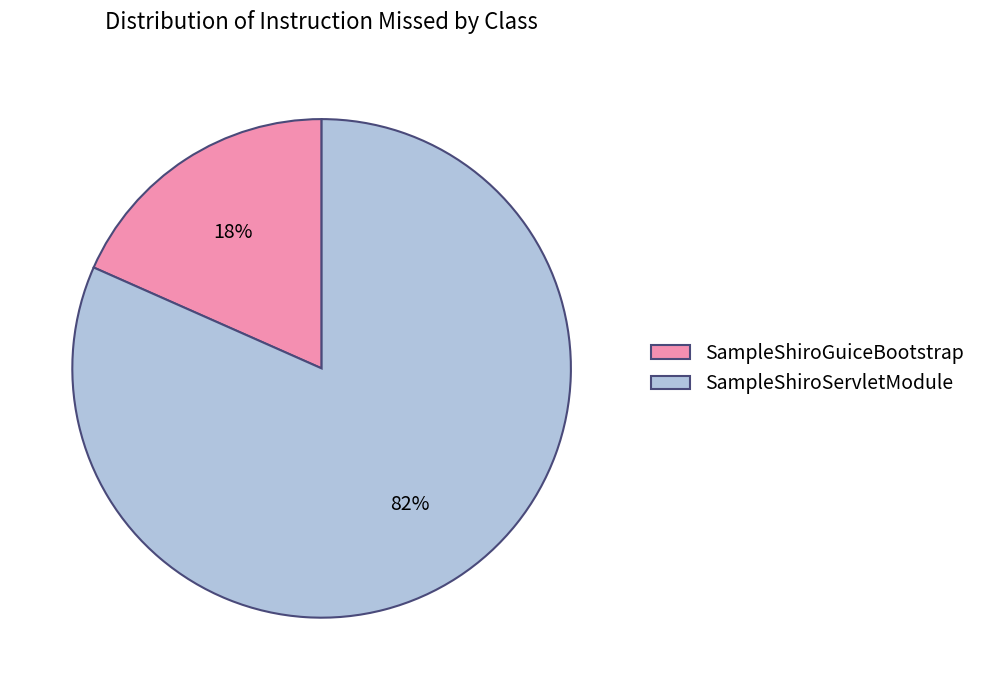

Do SampleShiroGuiceBootstrap and SampleShiroServletModule together represent more than half of the pie?

Yes